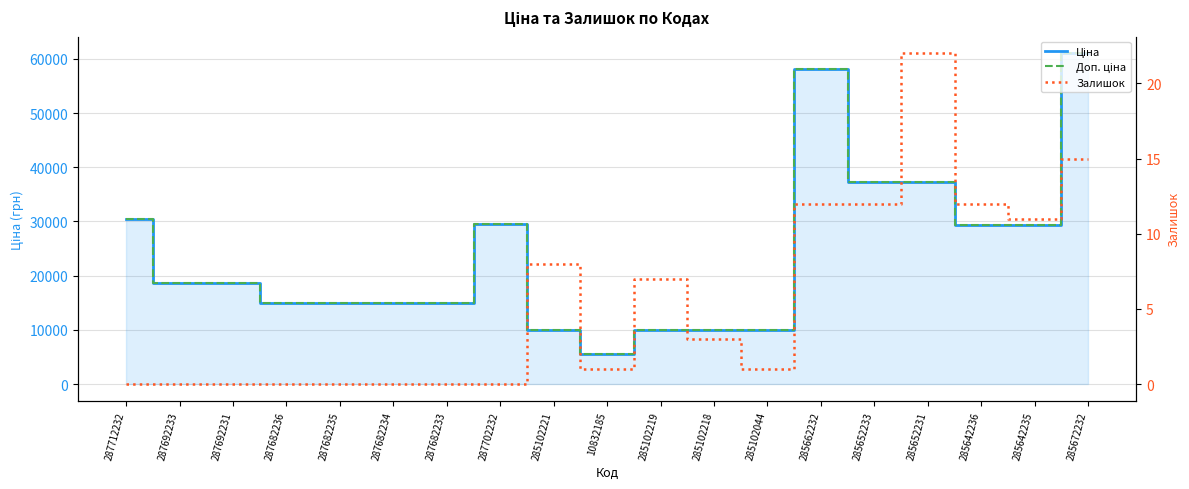

At which label is Доп. ціна closest to 33330?

287712232